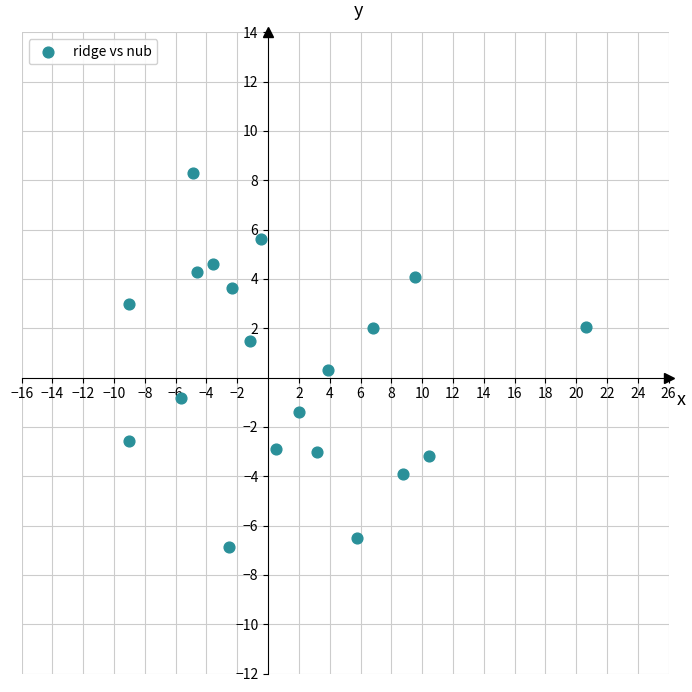

What is the range of X values (max minus min)?

29.7